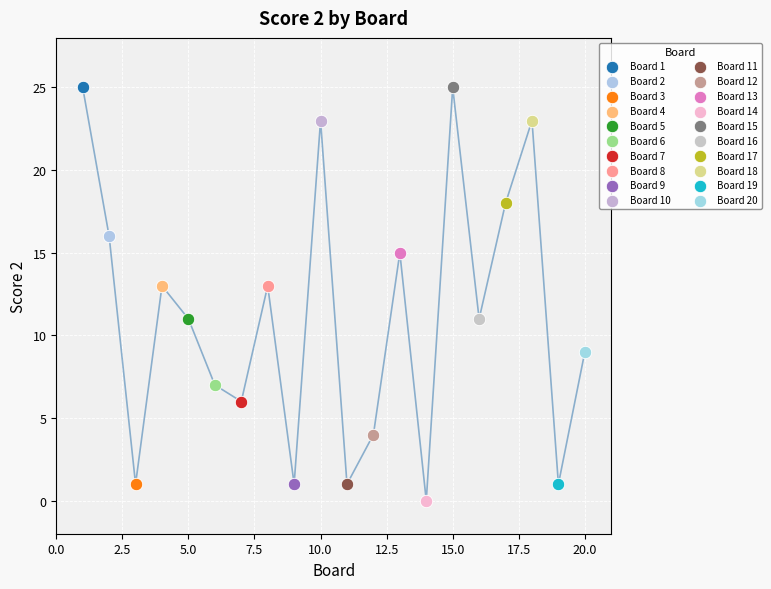

What are all the series names shown in the legend?

Board 1, Board 2, Board 3, Board 4, Board 5, Board 6, Board 7, Board 8, Board 9, Board 10, Board 11, Board 12, Board 13, Board 14, Board 15, Board 16, Board 17, Board 18, Board 19, Board 20